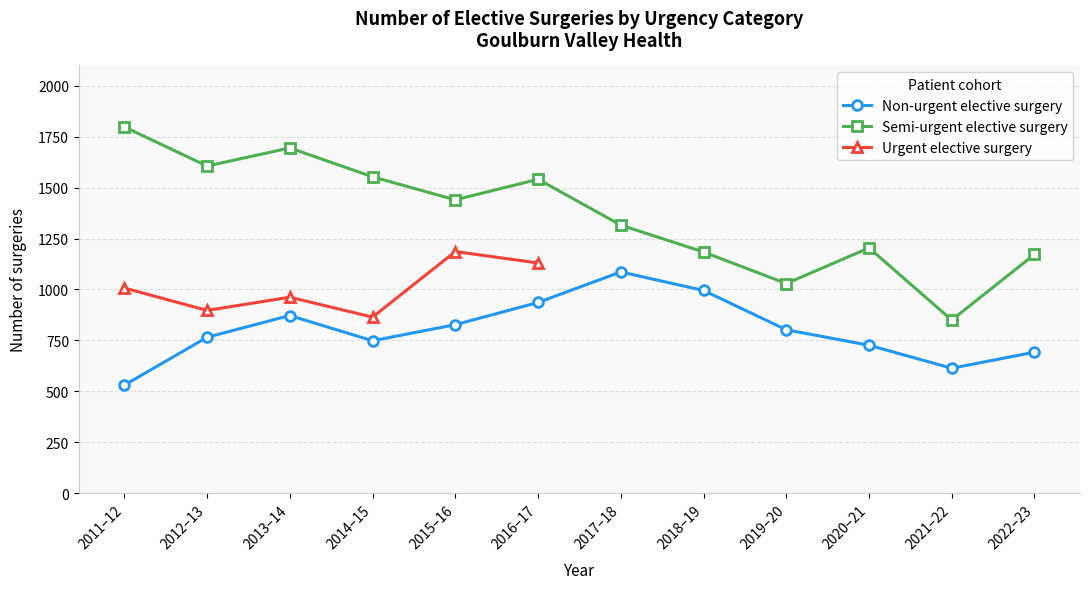

How many interior local valleys does the Urgent elective surgery series have?

2